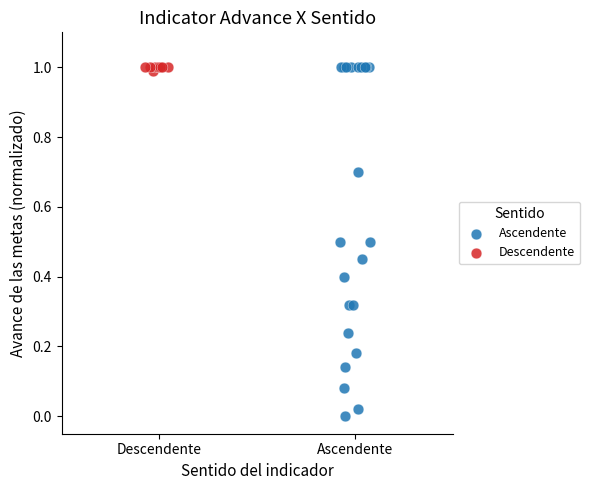

Which series has the widest spread of Y values?

Ascendente